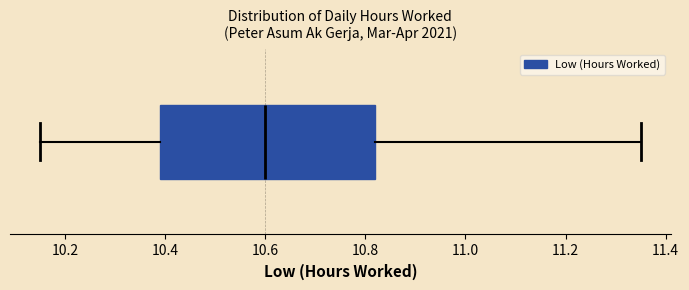

Transcribe this box plot: give where the median line is, the range the box spans, and where the two whiskers end, as read against the x-axis. The values are not printed on the chart, so give them approximately, as read against the axis.

median 10.60, box 10.40 to 10.82, whiskers 10.16 to 11.36